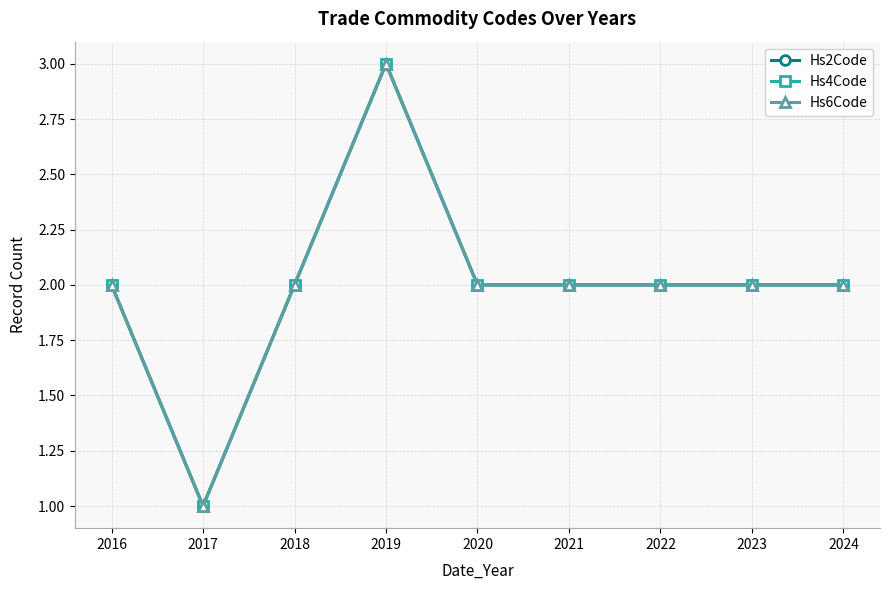

At which category is the sum across all series the highest?

2019